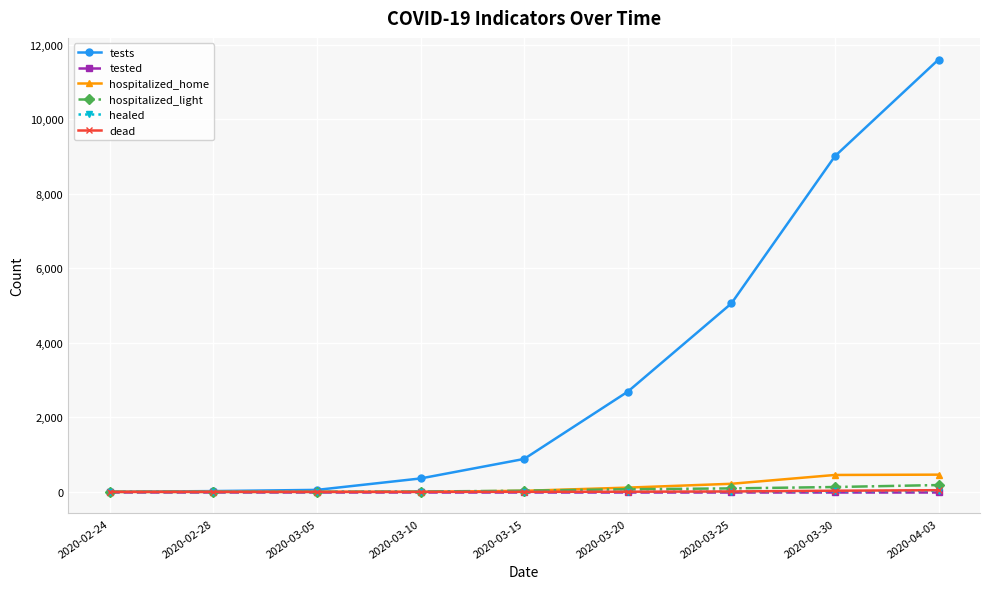

What is the total value across all series at 2020-03-05?

55